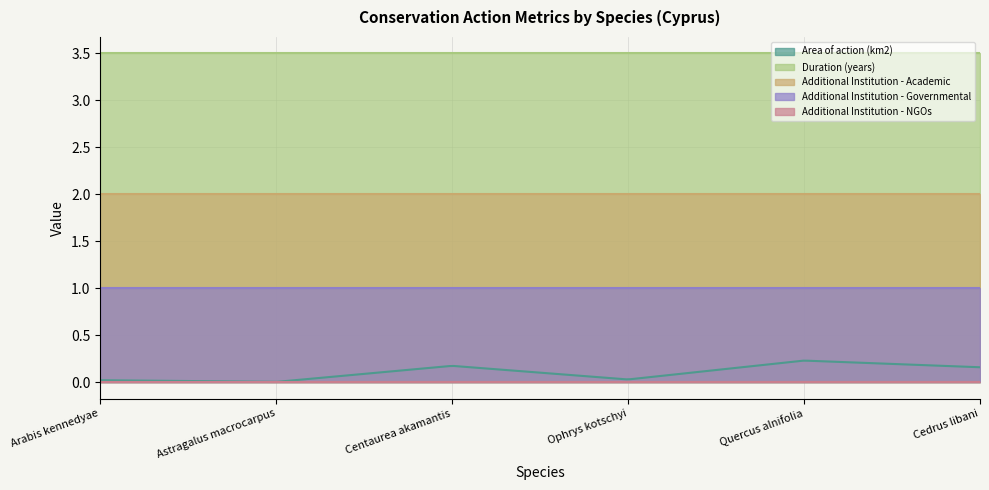

What position from the right is Centaurea akamantis?

4